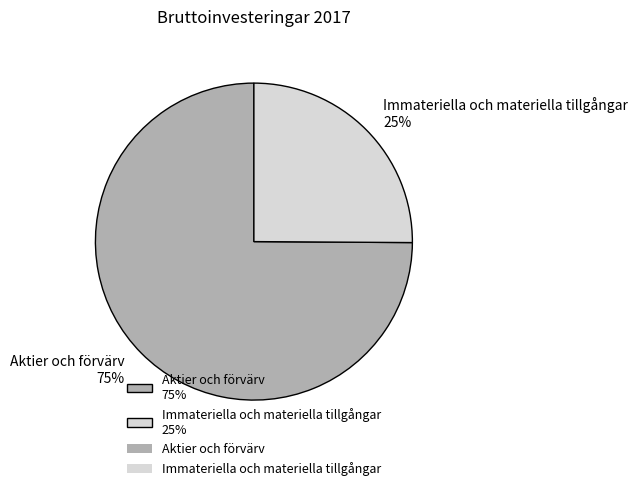

How many slices are in this pie chart?

2